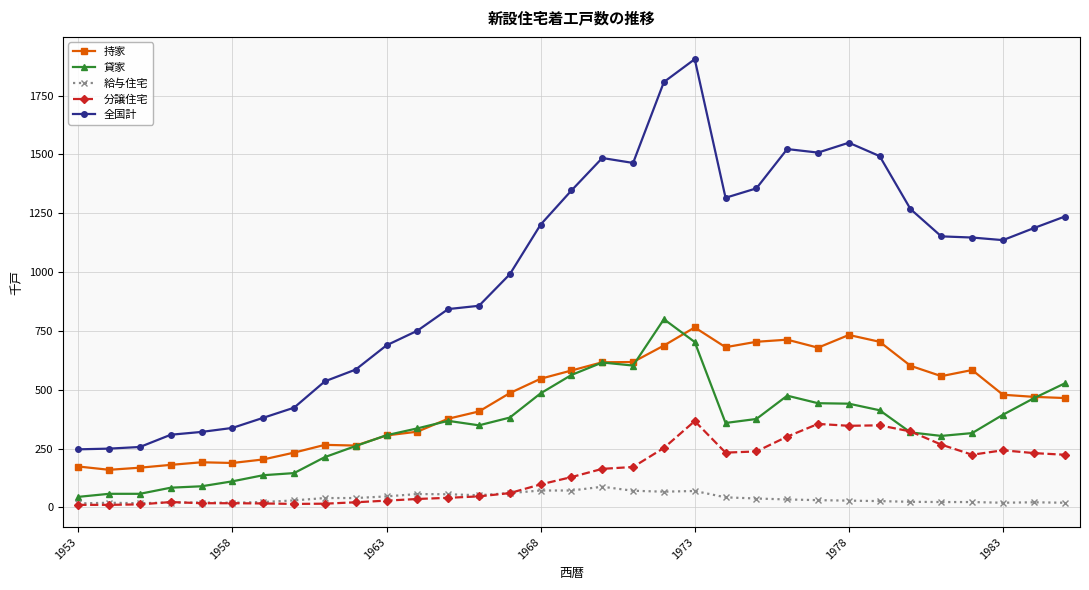

What is the minimum value shown in the chart?

11